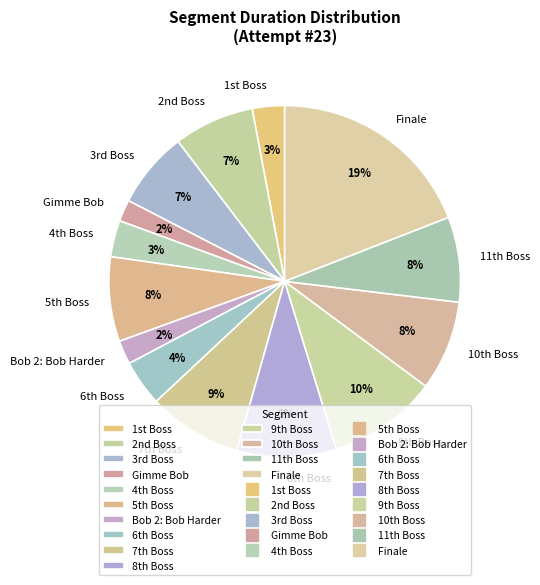

Count the number of slices in the pie.

14